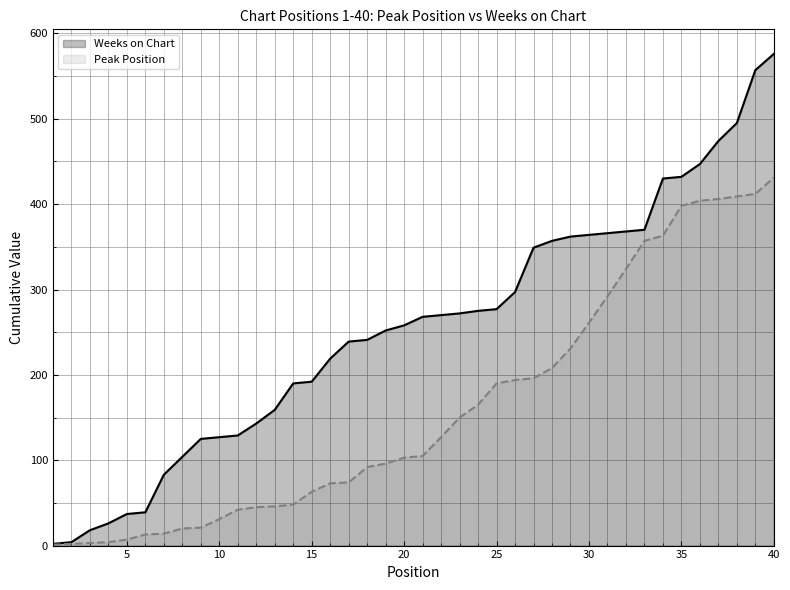

True or false: Weeks on Chart and Peak Position cross at least once.

False